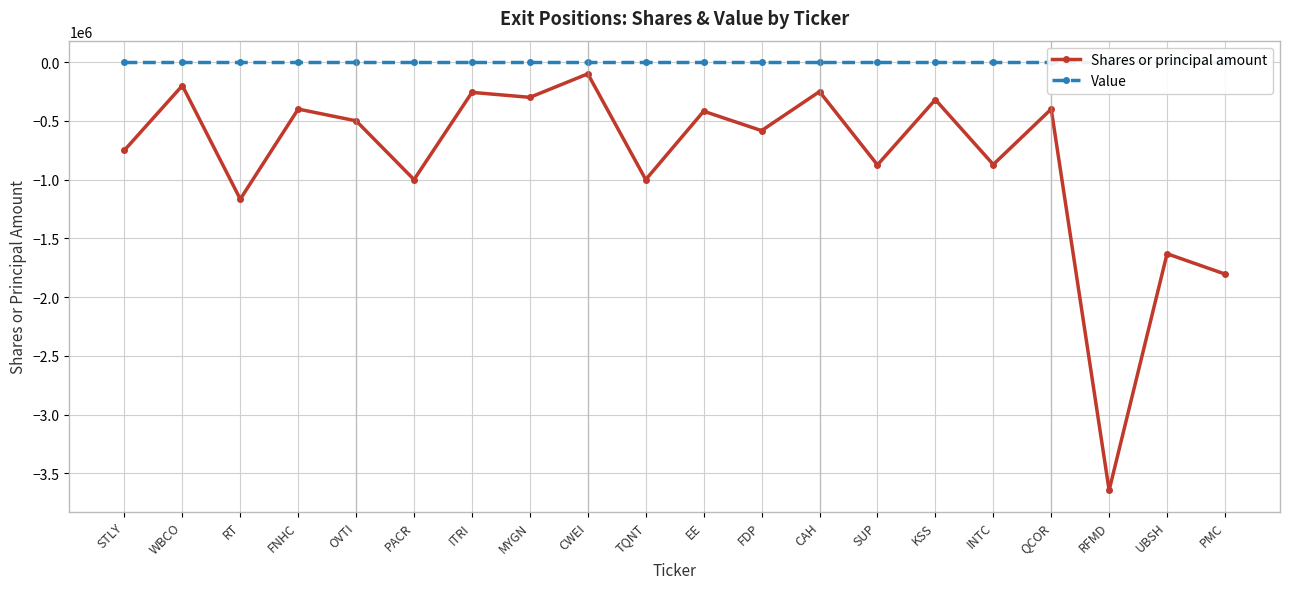

List the labels in order of Shares or principal amount value, largest first.

CWEI, WBCO, CAH, ITRI, MYGN, KSS, FNHC, QCOR, EE, OVTI, FDP, STLY, INTC, SUP, PACR, TQNT, RT, UBSH, PMC, RFMD